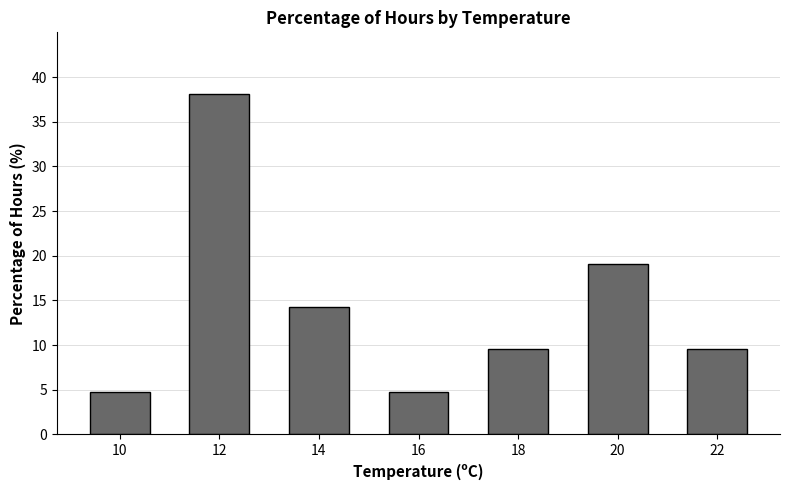

Reading right to left, transcribe all the data shown in this chart.

22=9.5	20=19.0	18=9.5	16=4.8	14=14.3	12=38.1	10=4.8